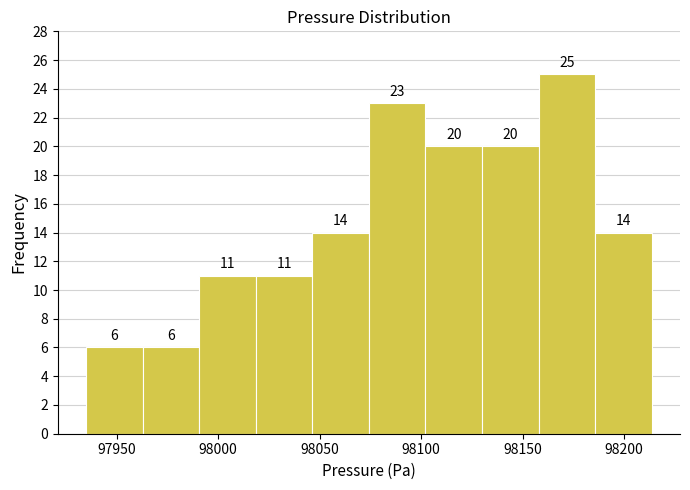

What is the height of the bar covering 98100 to 98130 on the x-axis? The bar edges are not printed on the chart, so give them approximately, as read against the axis.

20